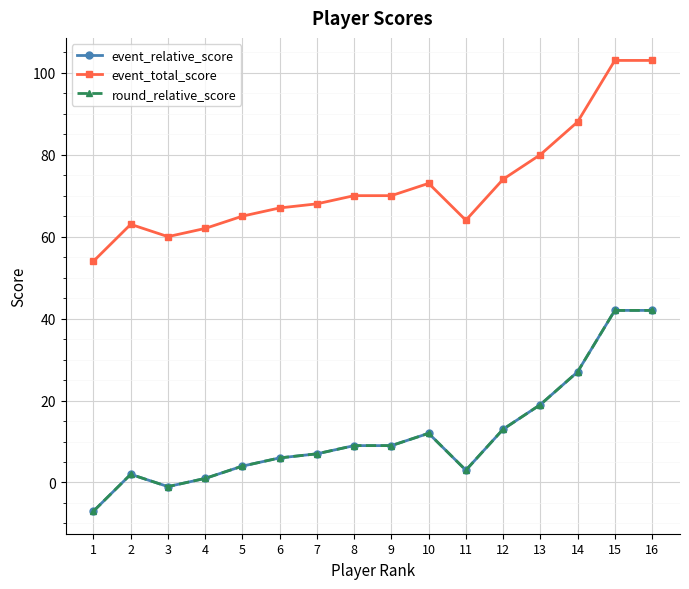

Does the chart have visible grid lines?

Yes